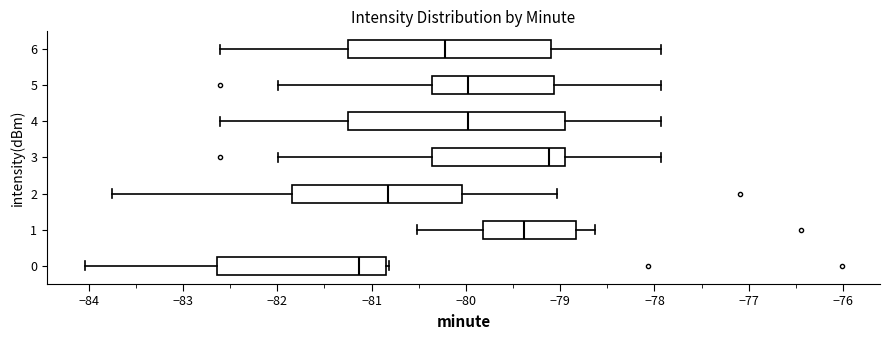

Which box has the furthest to the left median line?

0